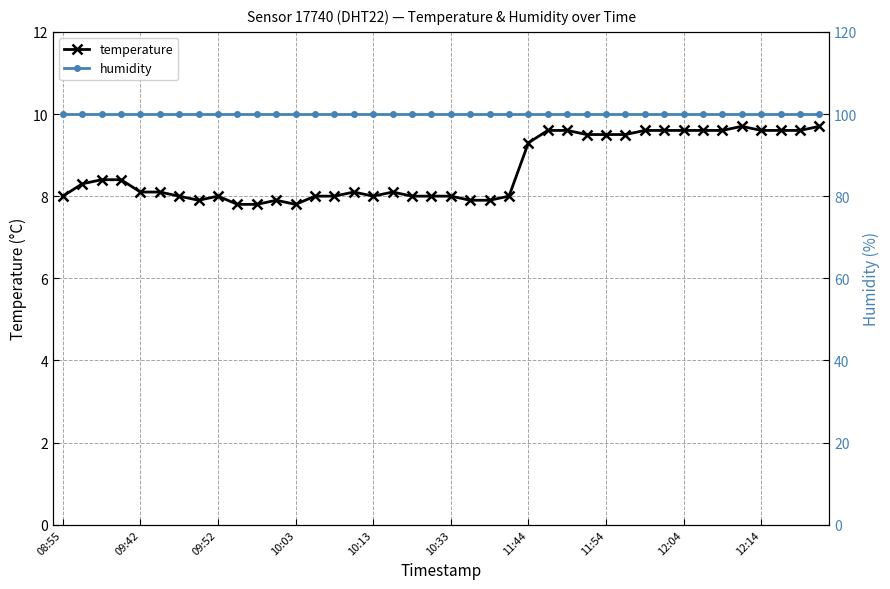

Does the chart have visible grid lines?

Yes